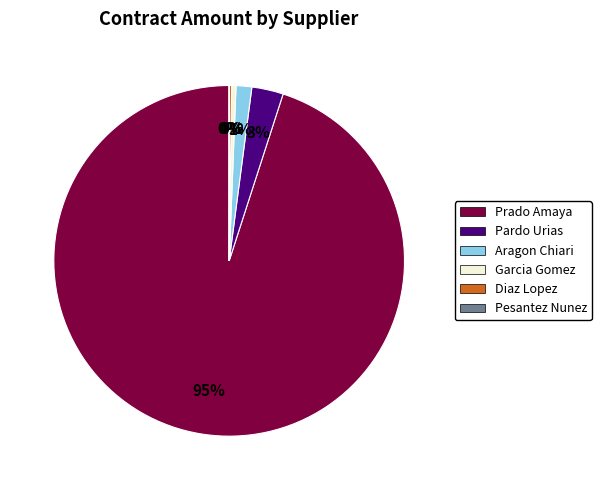

Is there a majority slice in this chart?

Yes